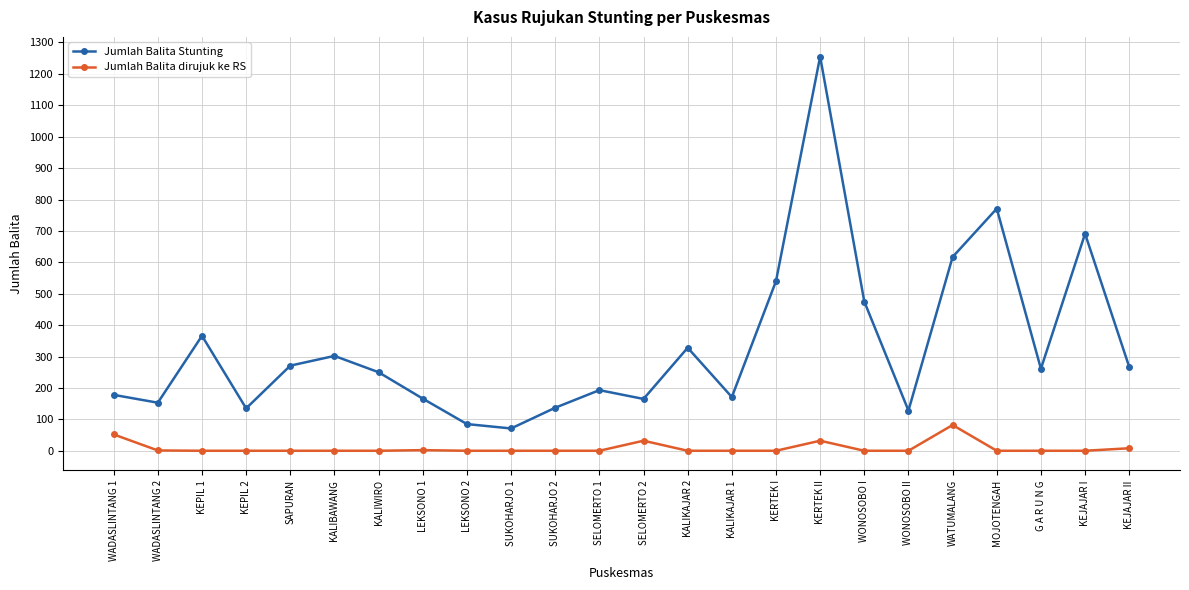

Which series has the widest spread of values?

Jumlah Balita Stunting